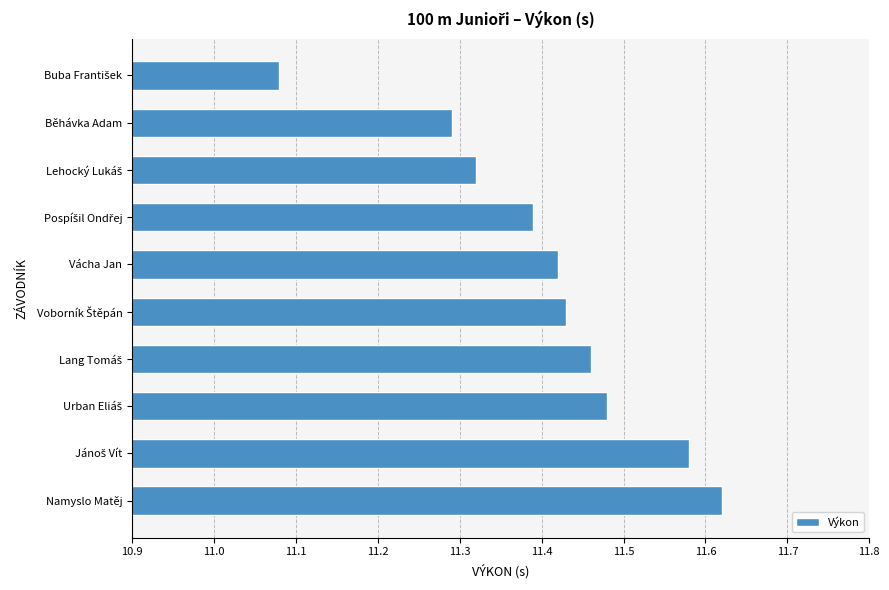

What is the label of the 9th bar from the bottom?

Běhávka Adam